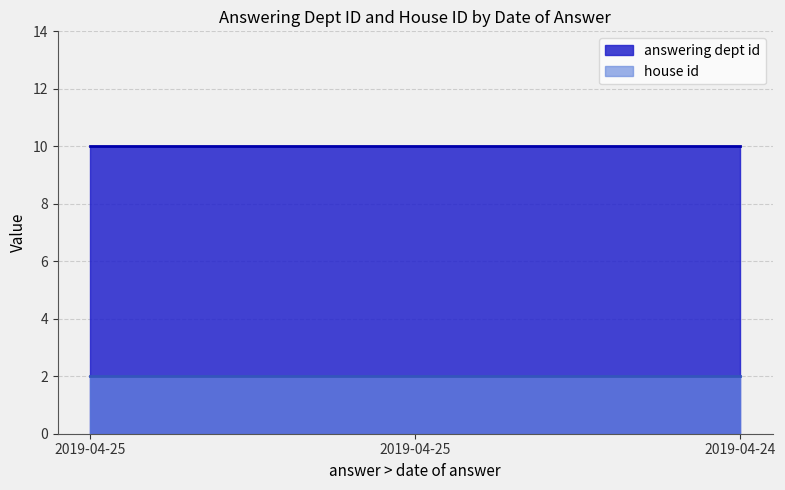

Which series has the widest spread of values?

answering dept id